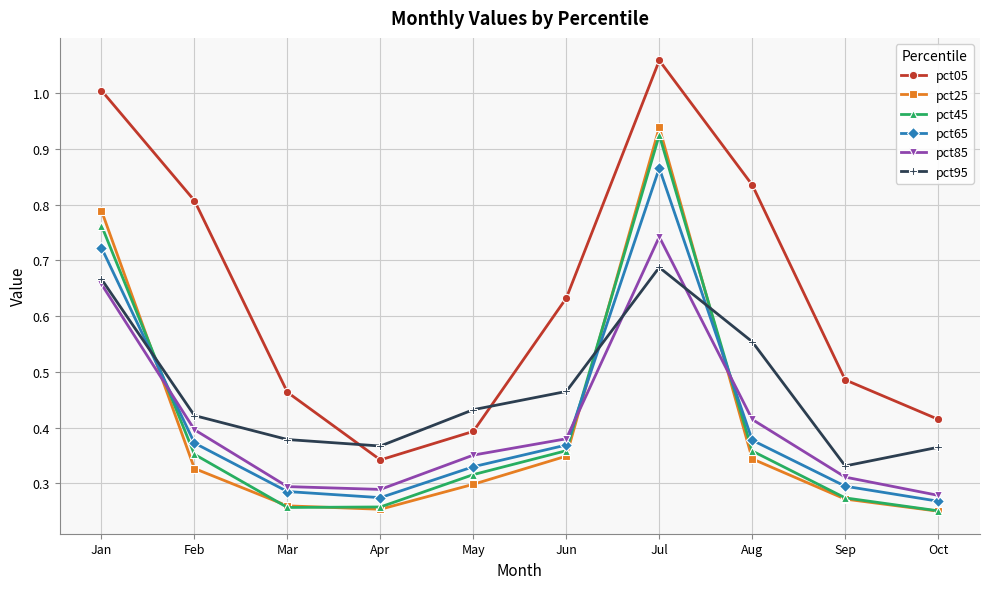

The pct05 series shows 0.2 at Sep. True or false?

False